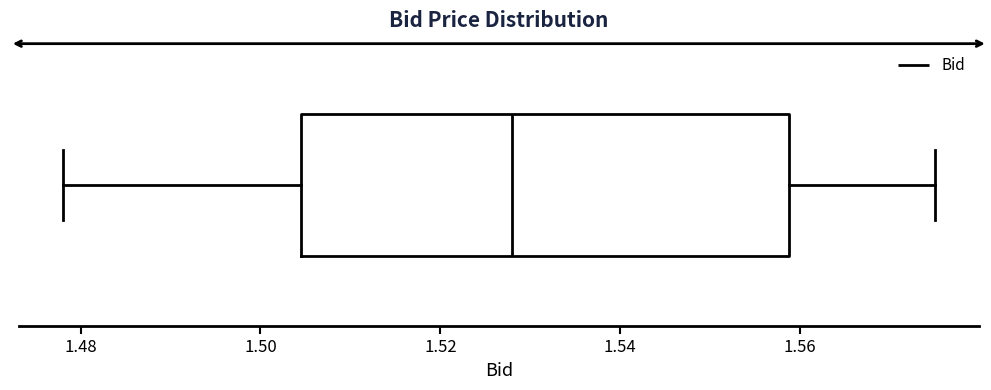

Read this box plot against the x-axis: the position of the median line, the range covered by the box, and the ends of both whiskers. The values are not printed on the chart, so give them approximately, as read against the axis.

median 1.528, box 1.504 to 1.558, whiskers 1.478 to 1.576